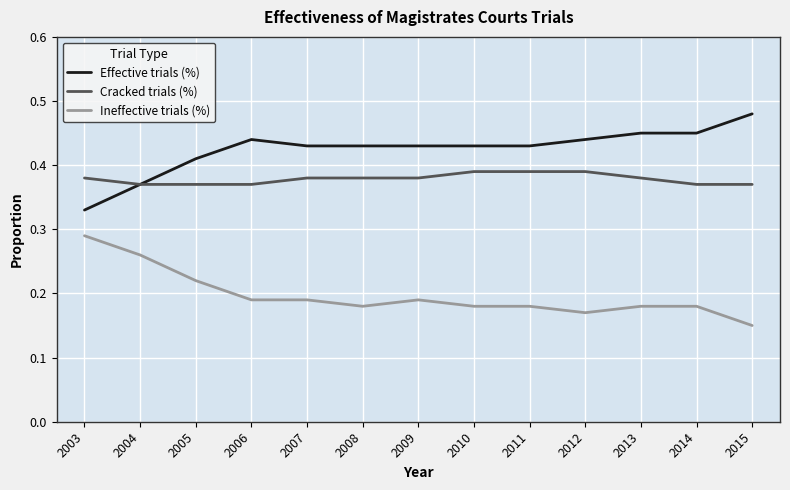

Is the value of Effective trials (%) at 2012 greater than the value of Ineffective trials (%) at 2013?

Yes